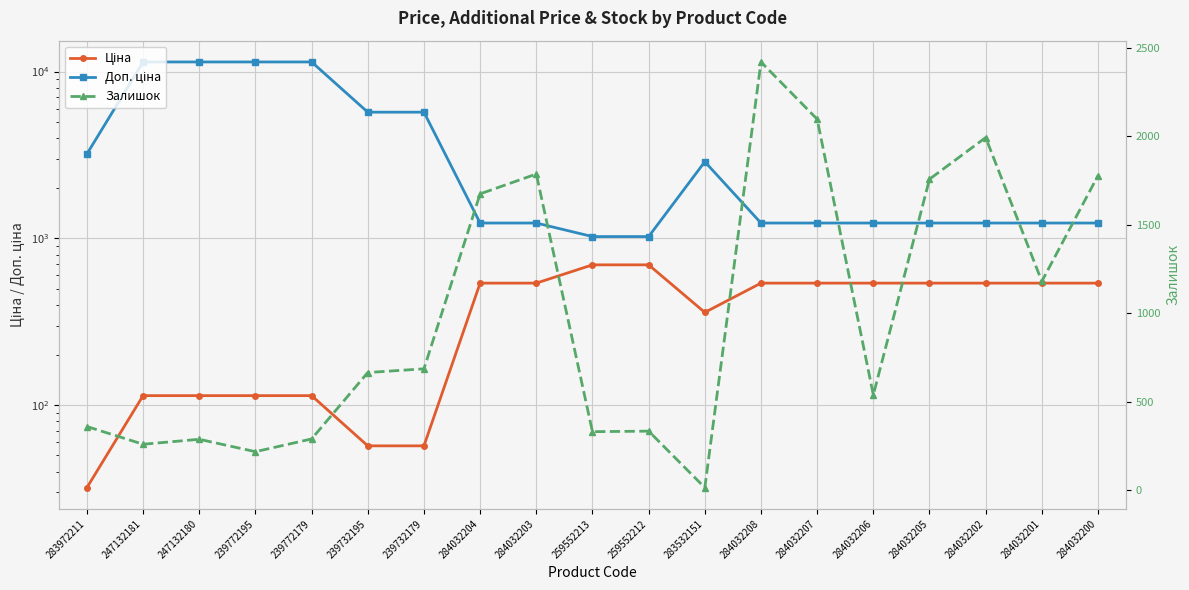

Which series has the largest range (max minus min)?

Доп. ціна